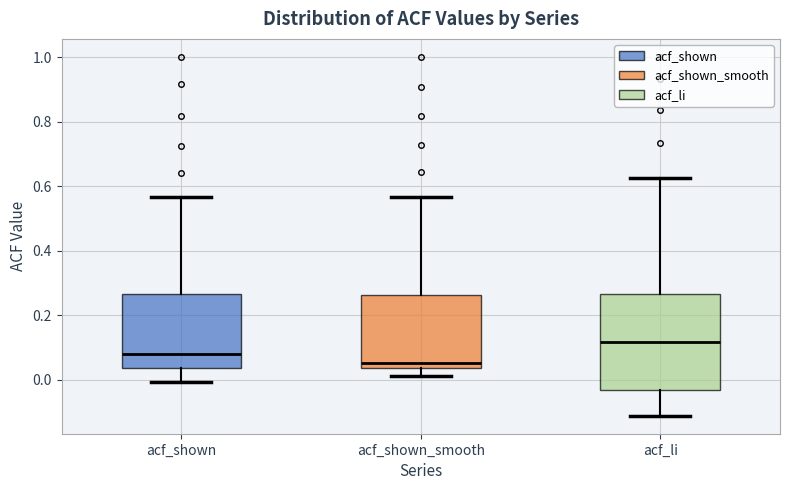

Where does the upper whisker of the box for acf_shown end on the y-axis? The values are not printed on the chart, so give them approximately, as read against the axis.

0.56